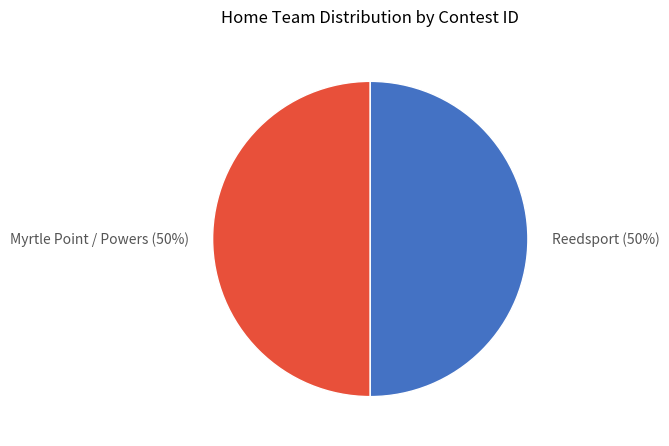

Approximately how many times larger is the value at Myrtle Point / Powers compared to Reedsport?

1.0